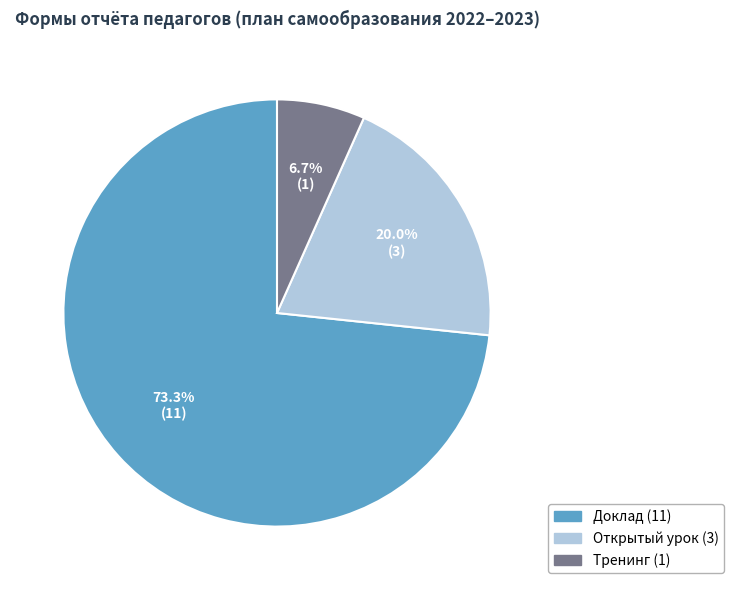

How many segments does this pie chart have?

3